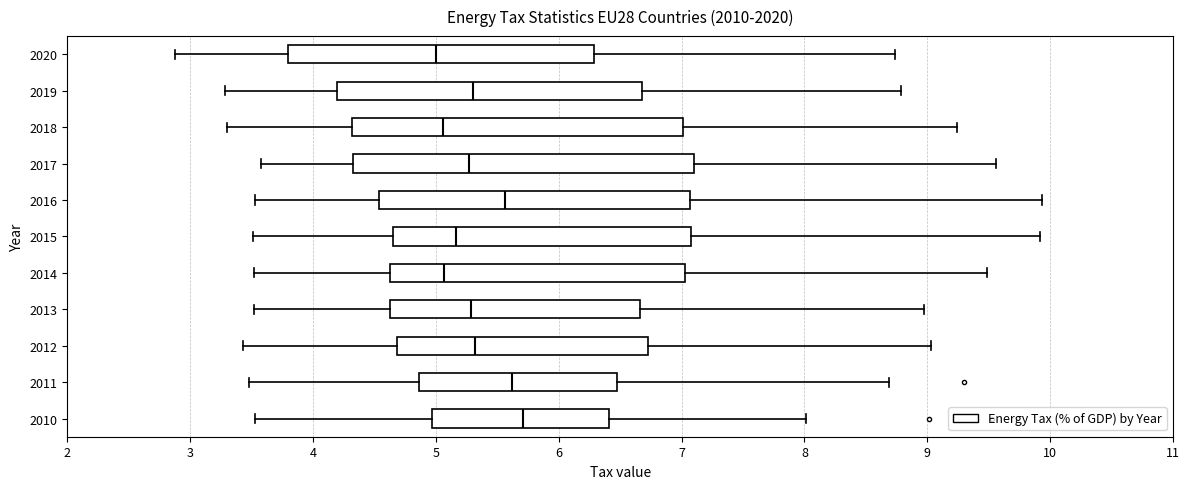

Where does the median line of the box at y = 2013 sit on the x-axis? The values are not printed on the chart, so give them approximately, as read against the axis.

5.3